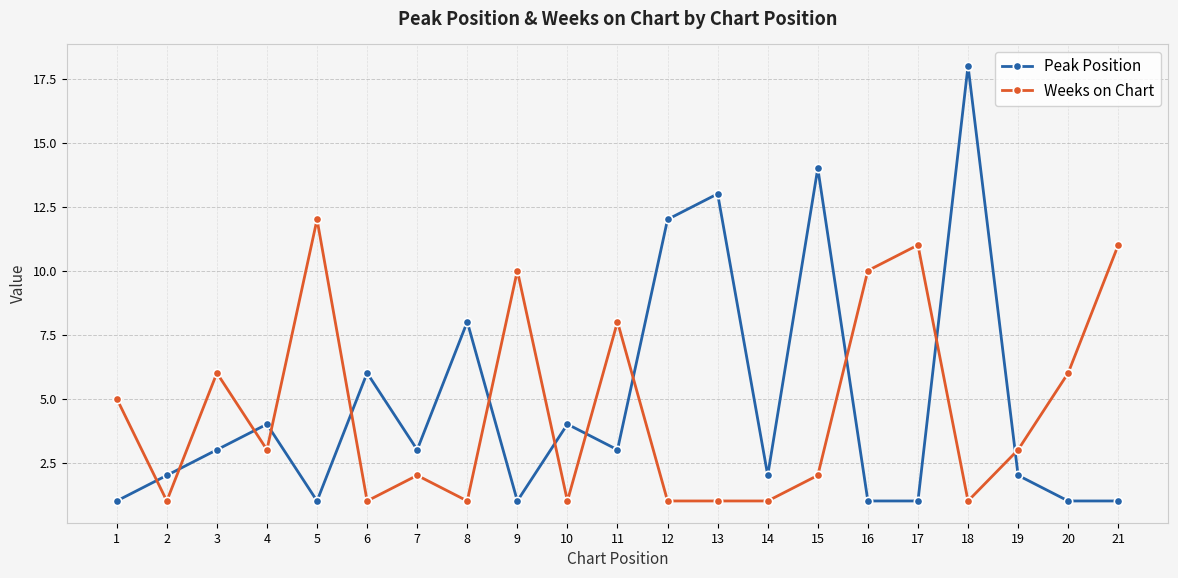

Which series has the widest spread of values?

Peak Position